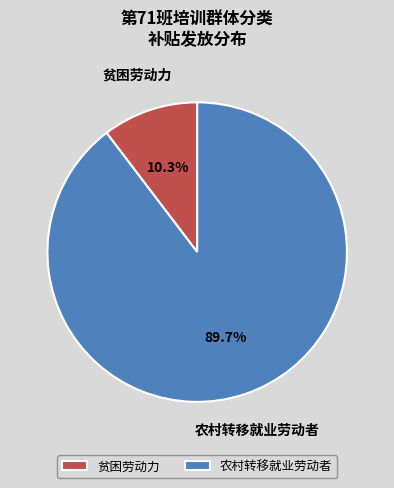

Which slice is the smallest?

贫困劳动力